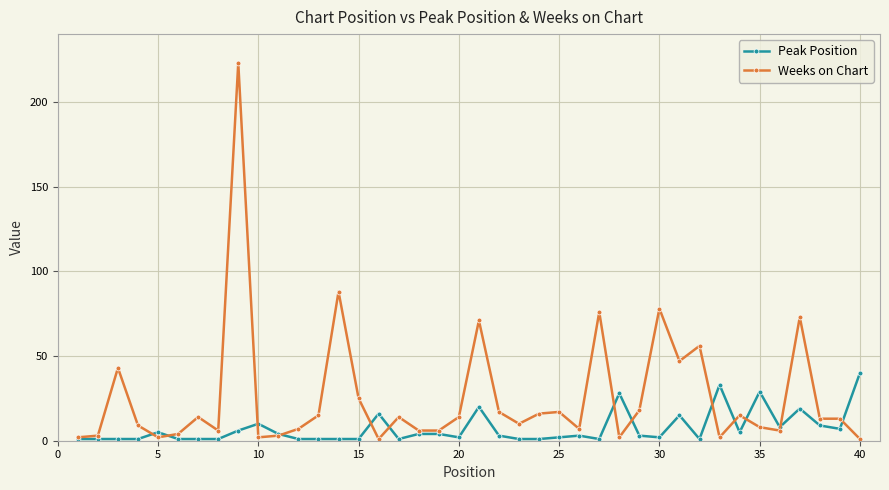

Which series has the largest total across all categories?

Weeks on Chart